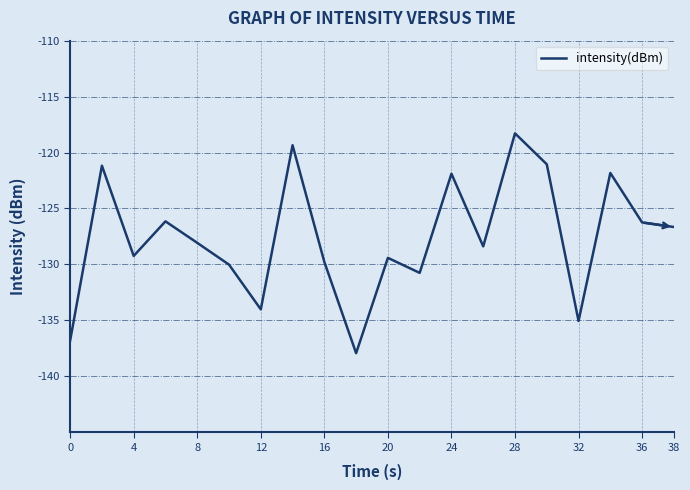

What is the smallest value displayed?

-137.9